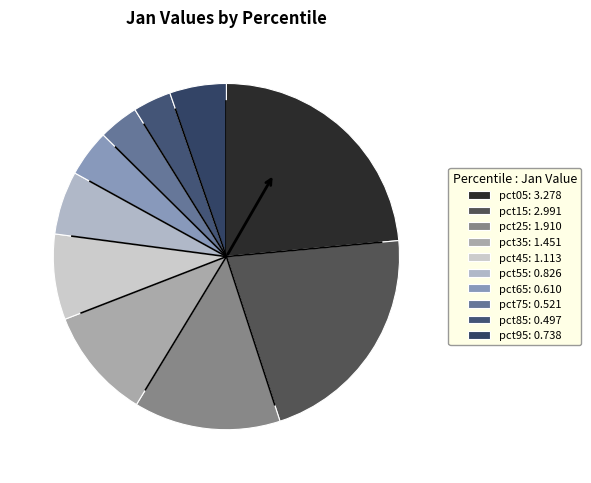

What percentage is the pct15 slice, to the nearest percent?

21%